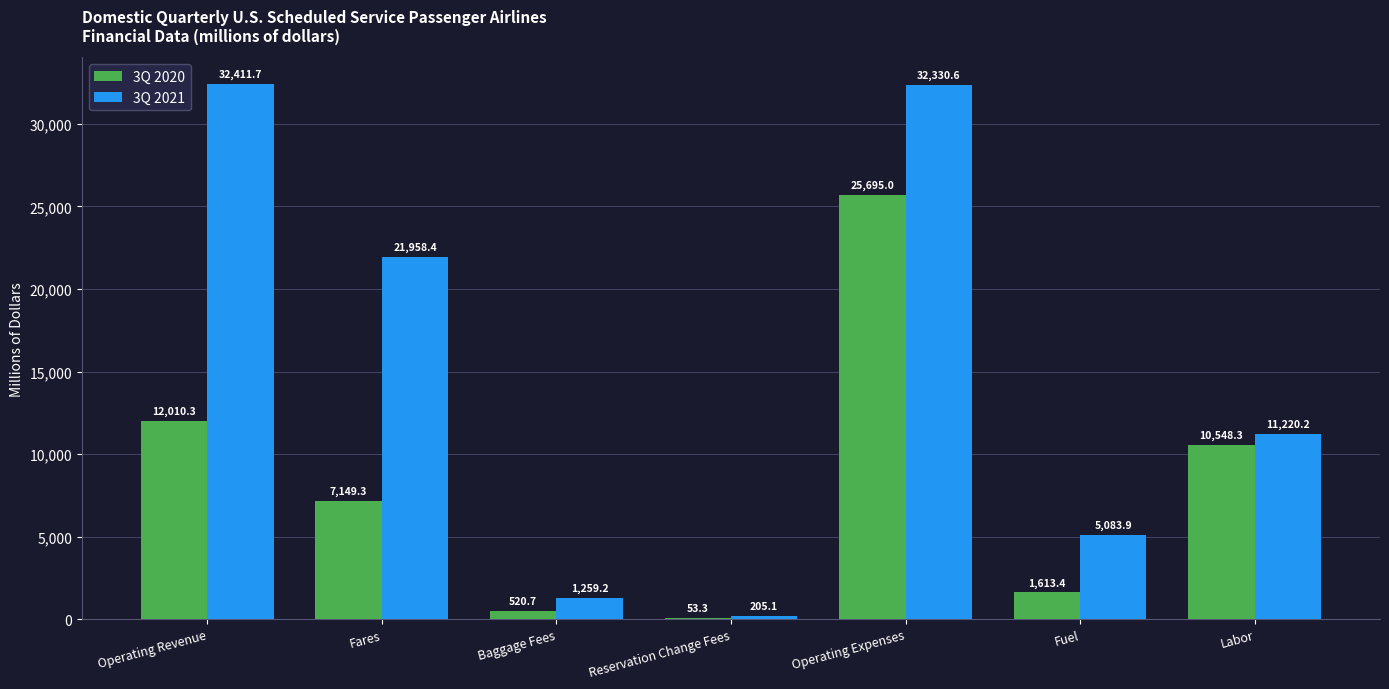

Which series has the widest spread of values?

3Q 2021